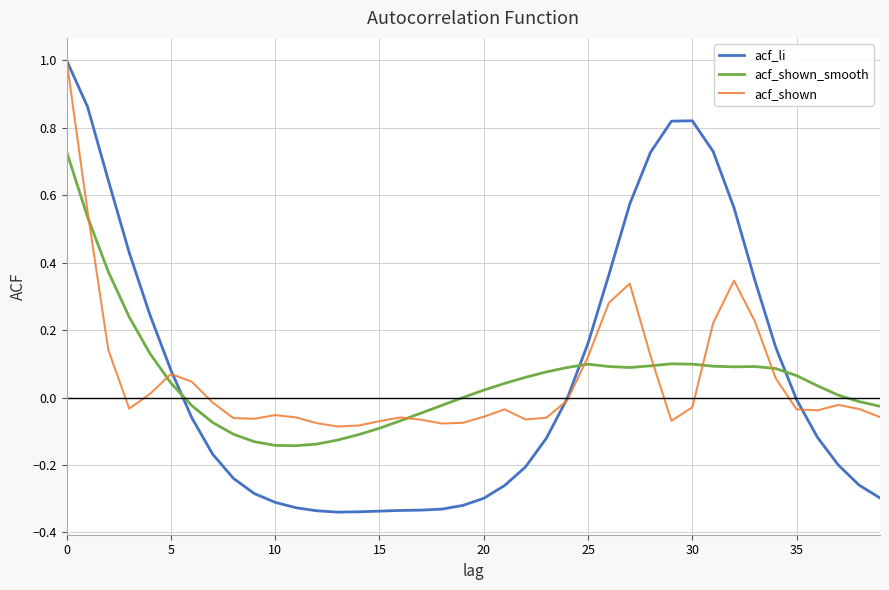

Which series has the largest range (max minus min)?

acf_li